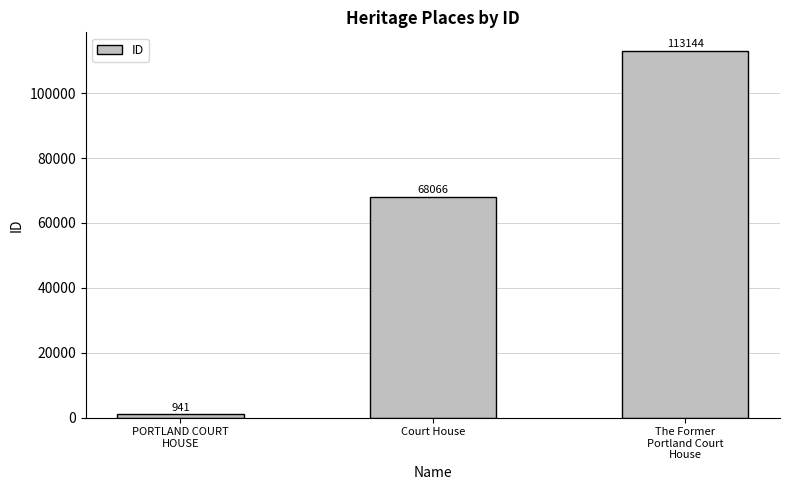

How many bars are there in total?

3